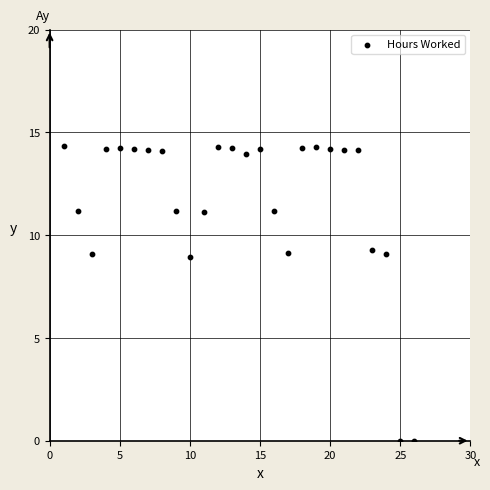

What is the range of Y values (max minus min)?

14.3